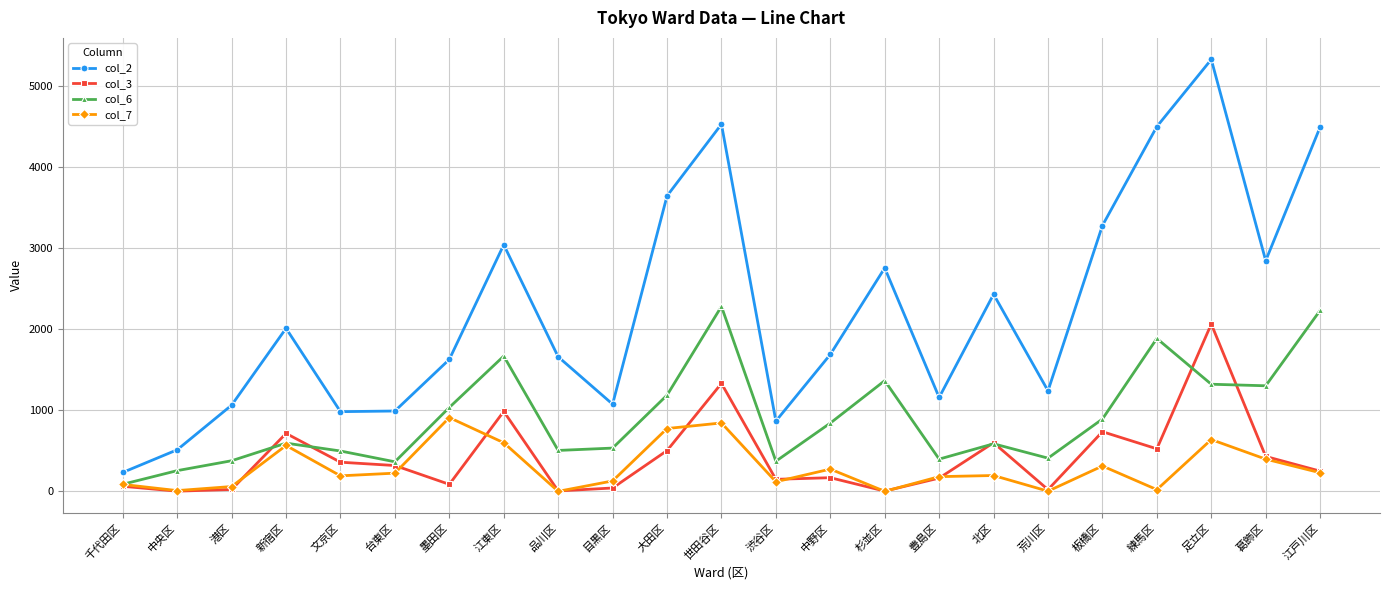

What is the label of the 22nd point from the left?

葛飾区